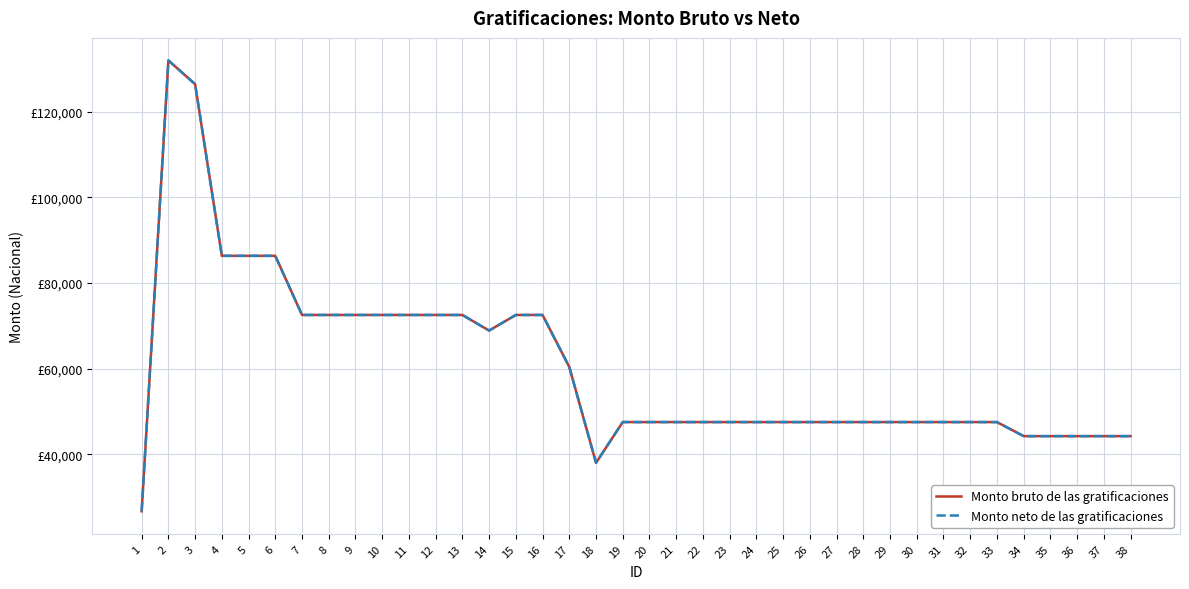

Which has a higher value, 30 or 35?

30